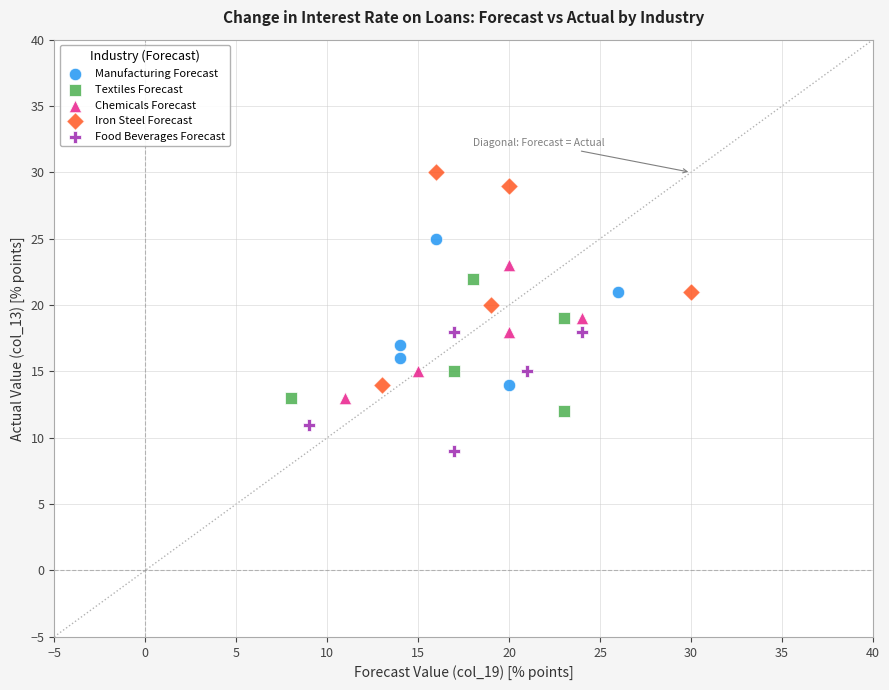

Which series reaches the maximum Y coordinate?

Iron Steel Forecast